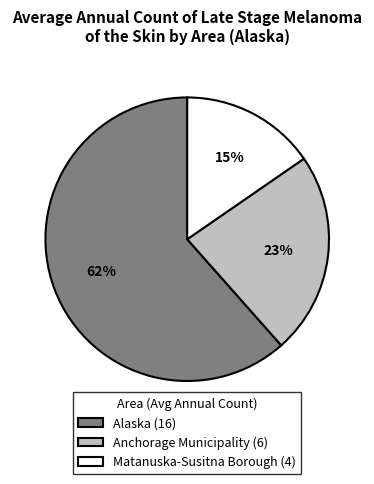

Is the sum of Anchorage Municipality (6) and Alaska (16) greater than half?

Yes